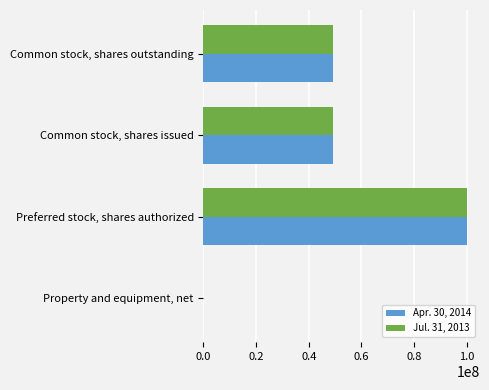

Is it true that Apr. 30, 2014 equals 100000000 at Preferred stock, shares authorized?

True